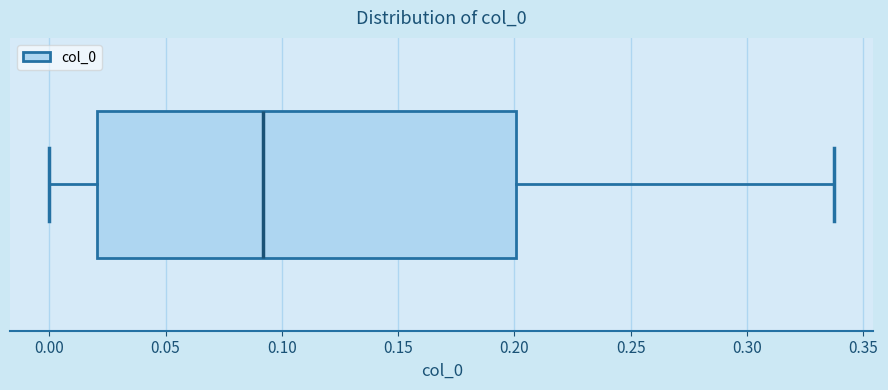

Where does the median line of the box sit on the x-axis? The values are not printed on the chart, so give them approximately, as read against the axis.

0.09